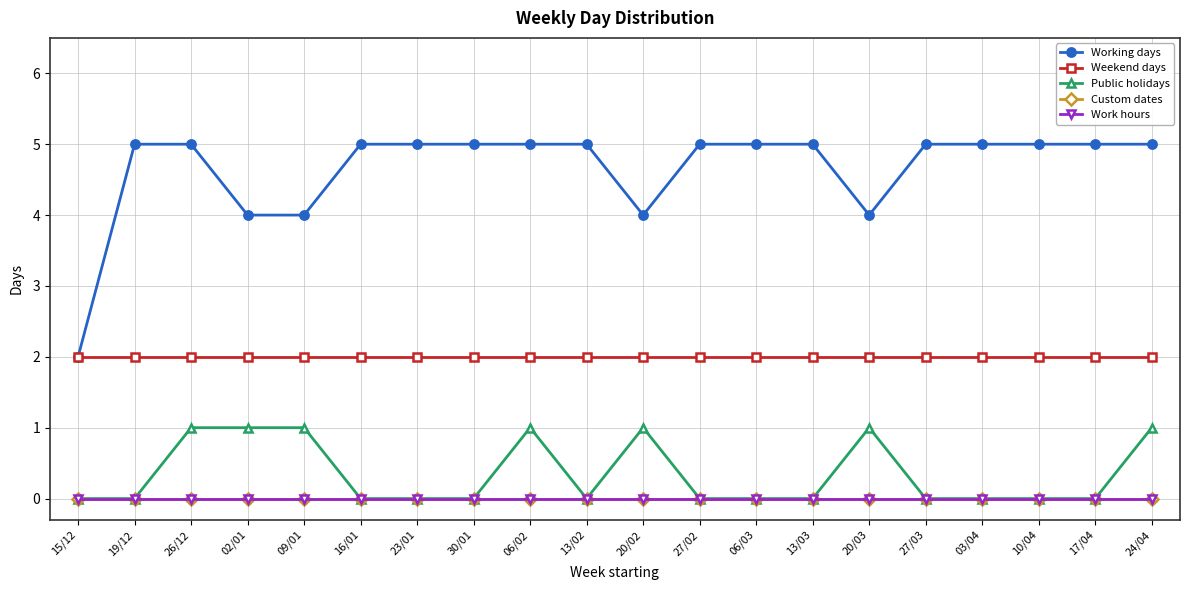

Is this an area chart (filled region under the line)?

No